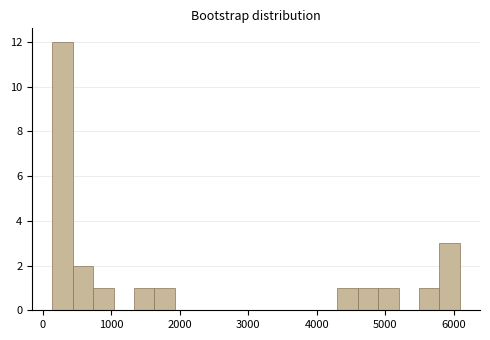

Around what value on the x-axis is the tallest bar? Give the approximate position of its centre, as read against the axis.

300